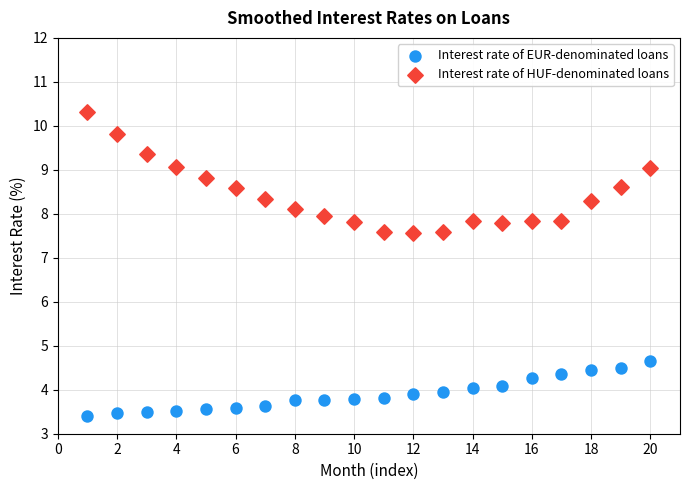

Across all data points, what is the range of X values (max minus min)?

19.0